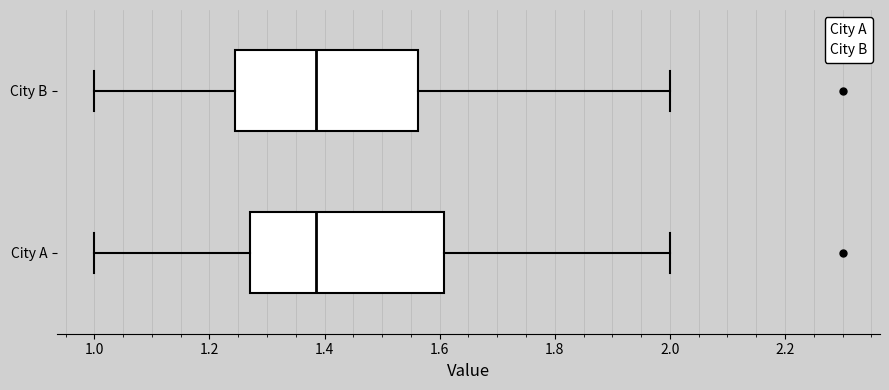

Reading bottom to top, read every box against the x-axis: the position of its median line, the range the box covers, and the ends of its whiskers. The values are not printed on the chart, so give them approximately, as read against the axis.

City A: median 1.38, box 1.28 to 1.60, whiskers 1.00 to 2.00
City B: median 1.38, box 1.24 to 1.56, whiskers 1.00 to 2.00